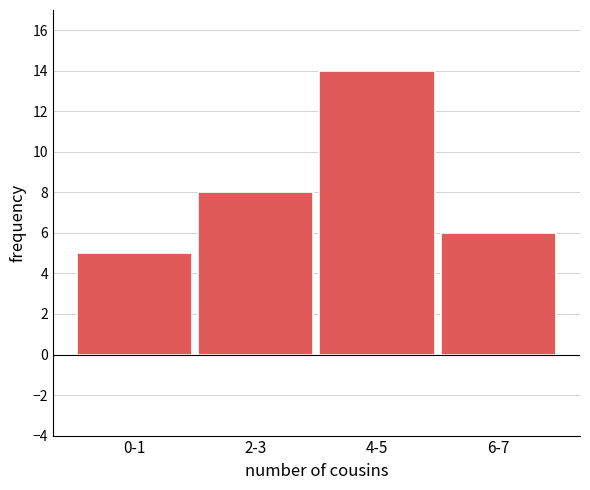

Reading left to right, list all the values displayed in this chart.

5	8	14	6